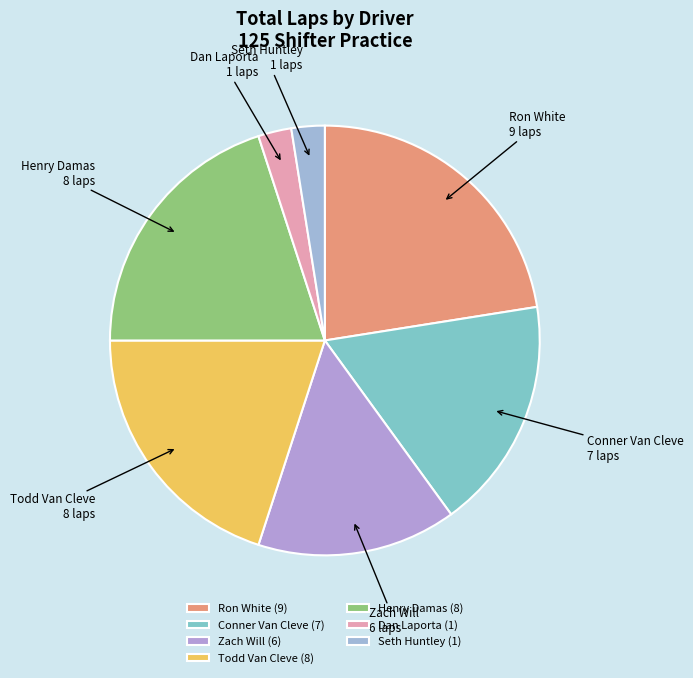

Is there any slice that represents more than half of the pie?

No